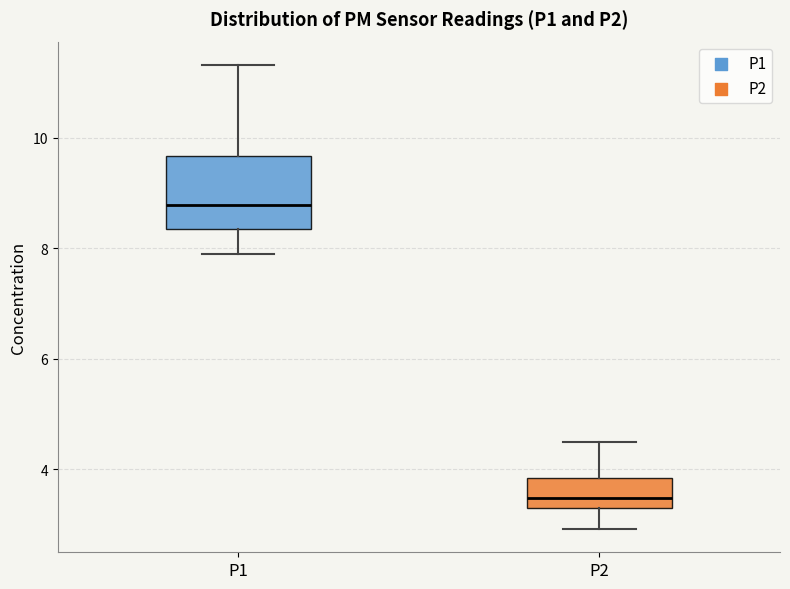

Which box is the tallest, from its lower edge to its upper edge?

P1